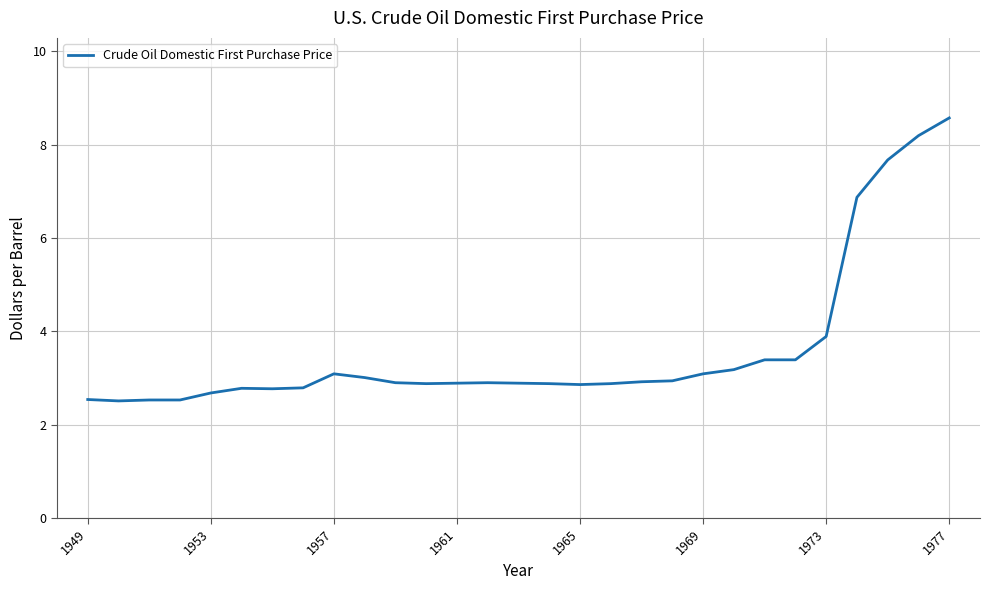

How many series are shown in this chart?

1